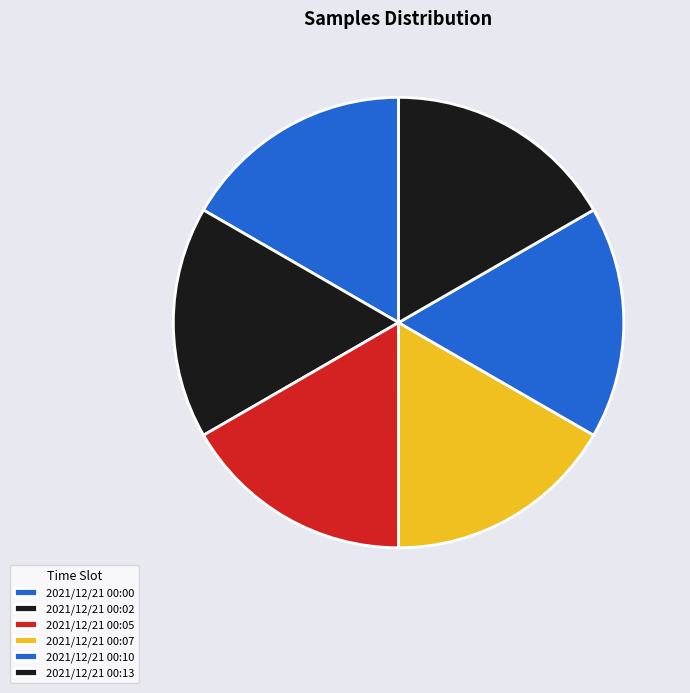

The 2021/12/21 00:07 slice represents 17% of the pie. True or false?

True